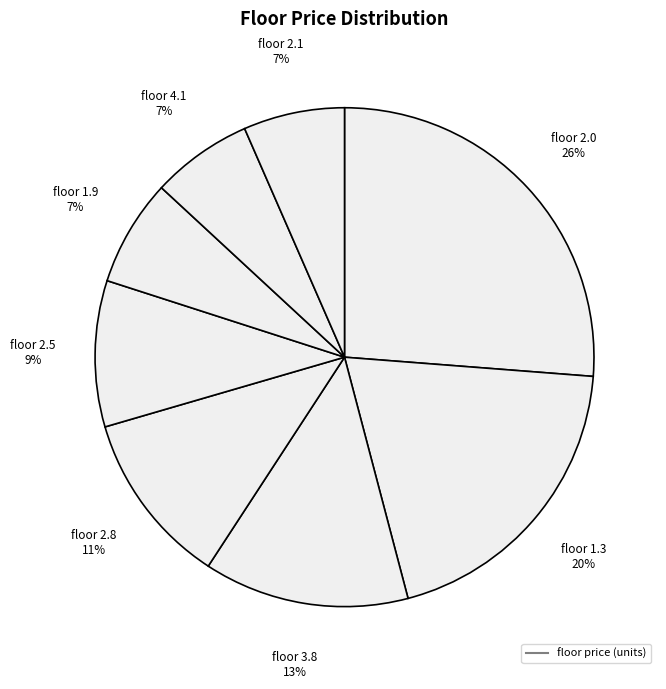

Count the number of slices in the pie.

8